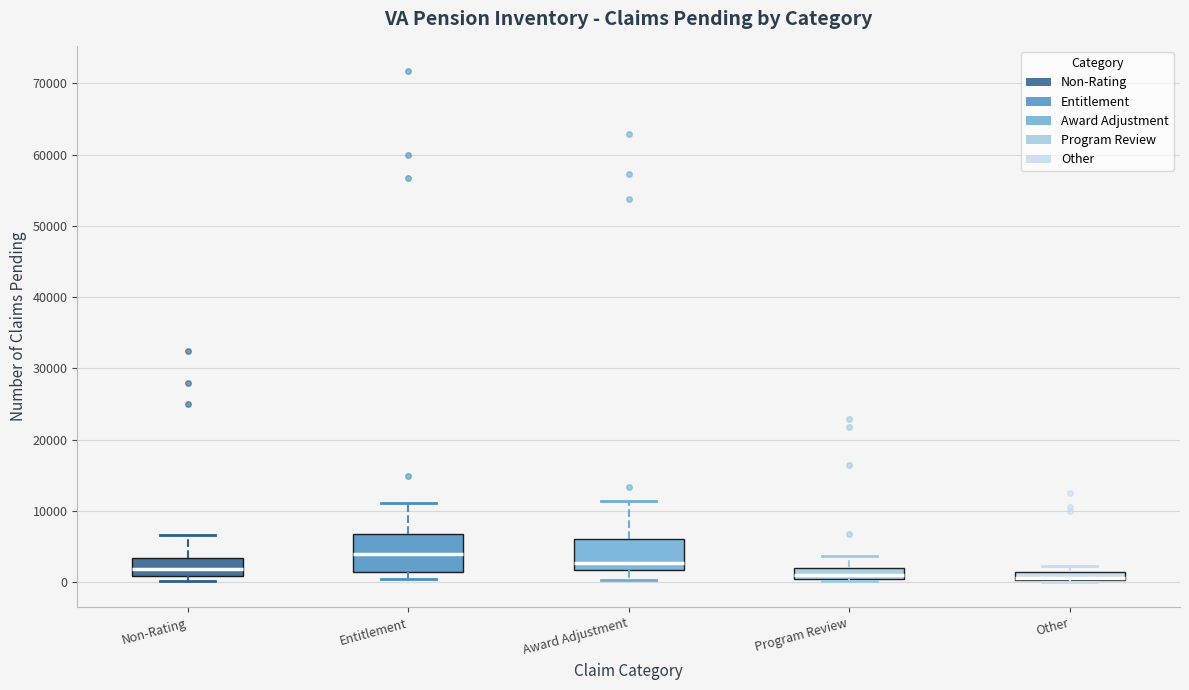

Where is the upper edge of the box for Entitlement on the y-axis? The values are not printed on the chart, so give them approximately, as read against the axis.

7000